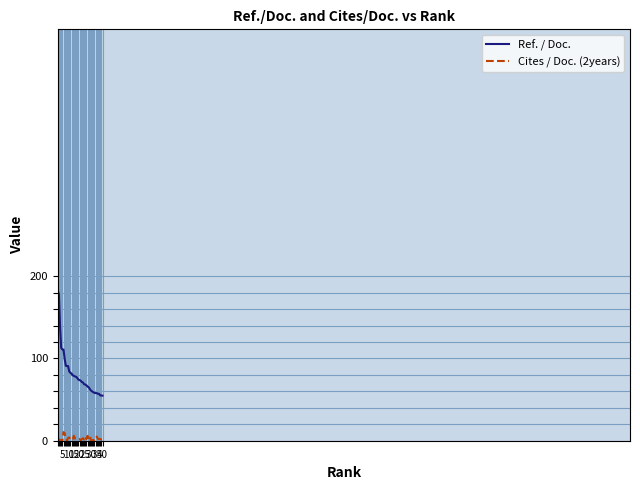

What is the lowest value of the Ref. / Doc. series?

54.8